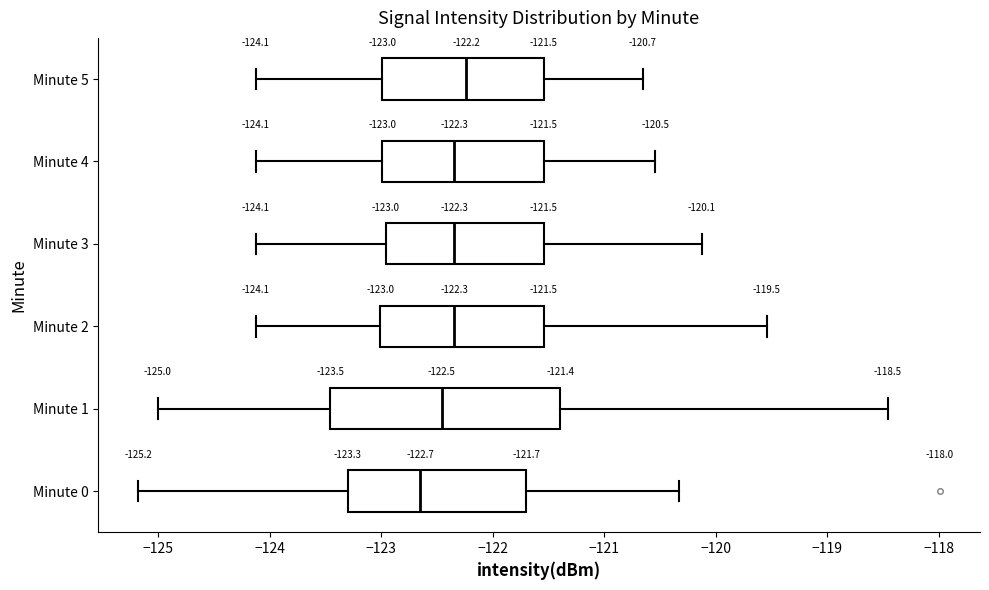

Comparing the boxes themselves (not the whiskers), which one is the widest?

Minute 1